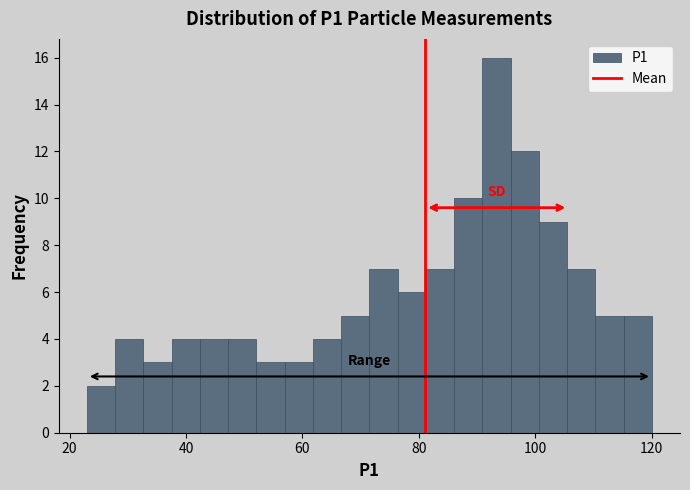

Read against the x-axis, roughly where is the centre of the tallest bar?

94